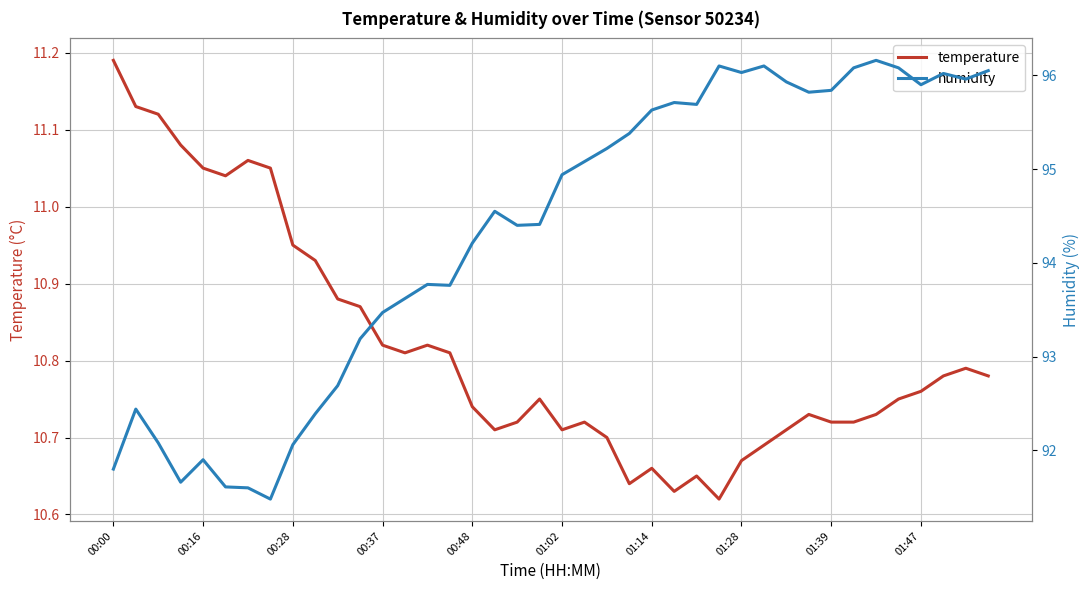

Is it true that temperature equals 14.9 at 22?

False